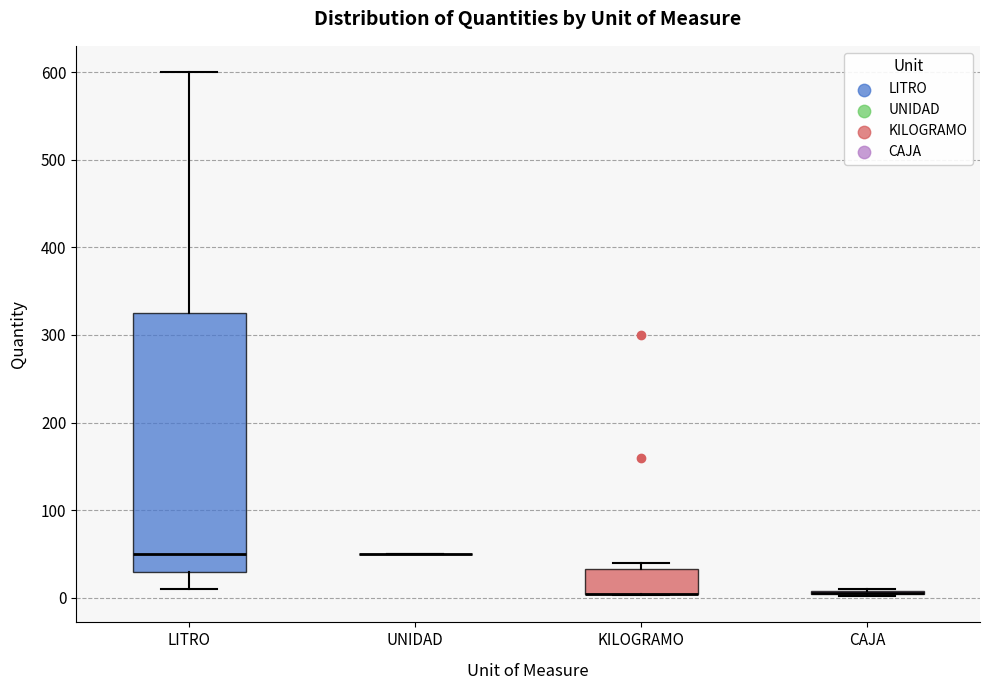

Which box is the tallest, from its lower edge to its upper edge?

LITRO